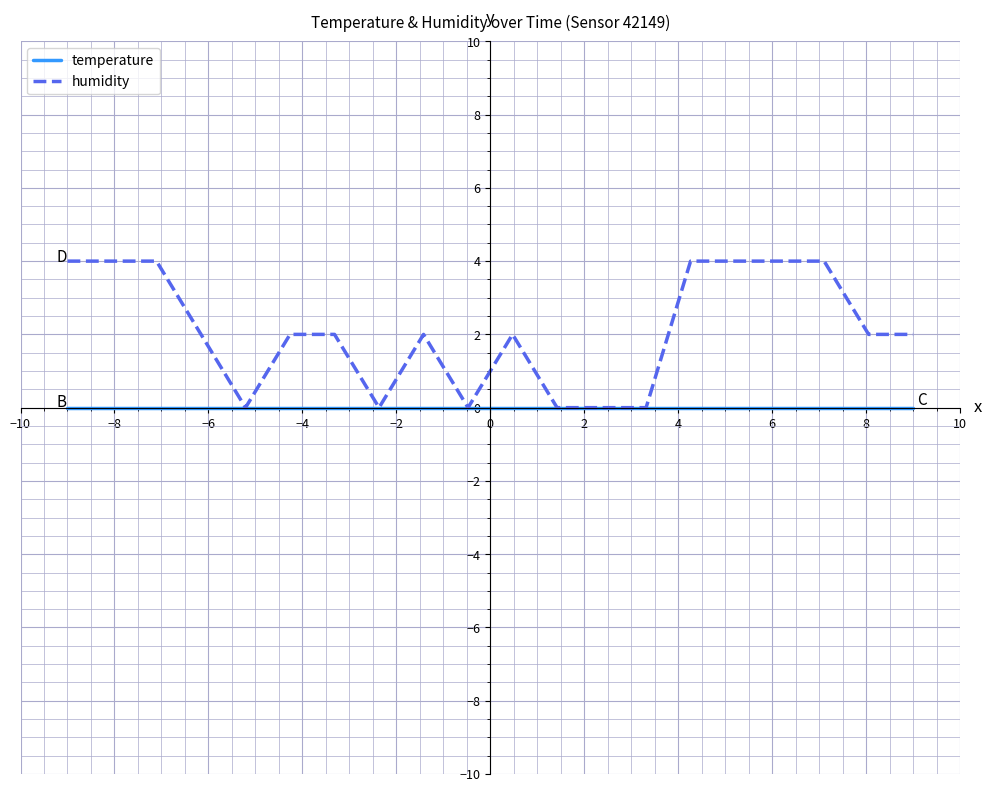

Which series has the widest spread of values?

humidity